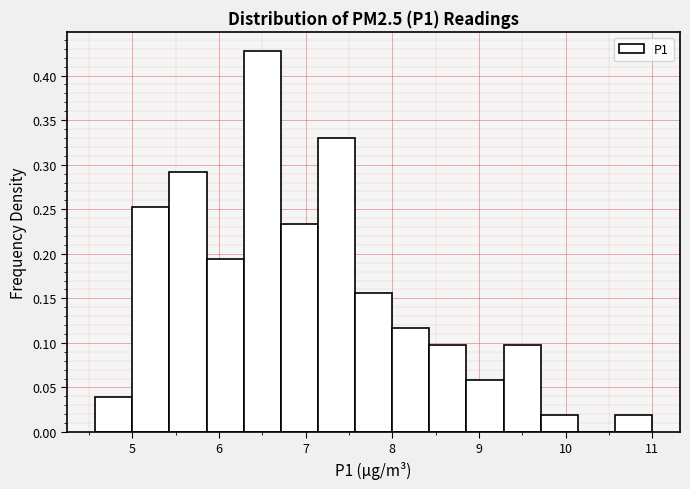

Reading left to right, transcribe this chart: for each bar, give the range it covers on the x-axis and its height. Neither the bar edges nor the heights are printed on the chart, so give them approximately, as read against the axes.

4.6 to 5.0: 0.040
5.0 to 5.4: 0.255
5.4 to 5.9: 0.290
5.9 to 6.3: 0.195
6.3 to 6.7: 0.430
6.7 to 7.1: 0.235
7.1 to 7.6: 0.330
7.6 to 8.0: 0.155
8.0 to 8.4: 0.115
8.4 to 8.9: 0.095
8.9 to 9.3: 0.060
9.3 to 9.7: 0.095
9.7 to 10.1: 0.020
10.1 to 10.6: 0
10.6 to 11.0: 0.020